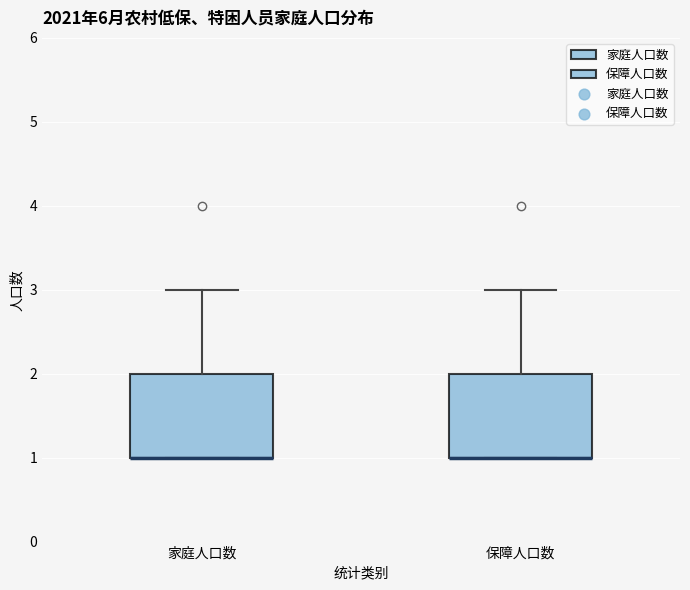

Reading left to right, read every box against the y-axis: the position of its median line, the range the box covers, and the ends of its whiskers. The values are not printed on the chart, so give them approximately, as read against the axis.

家庭人口数: median 1 (drawn on the box's lower edge), box 1 to 2, whiskers 1 to 3
保障人口数: median 1 (drawn on the box's lower edge), box 1 to 2, whiskers 1 to 3